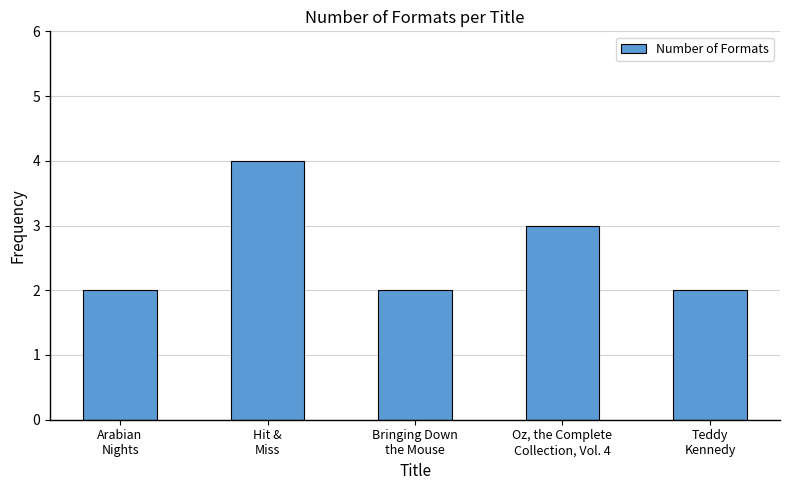

Reading left to right, extract all data points from this chart.

Arabian
Nights=2	Hit &
Miss=4	Bringing Down
the Mouse=2	Oz, the Complete
Collection, Vol. 4=3	Teddy
Kennedy=2